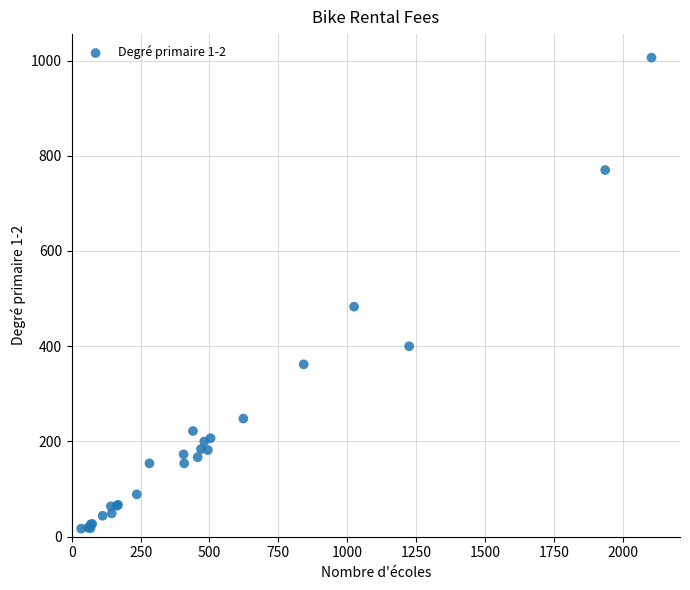

What Y value in the scatter plot is closest to 511?

483